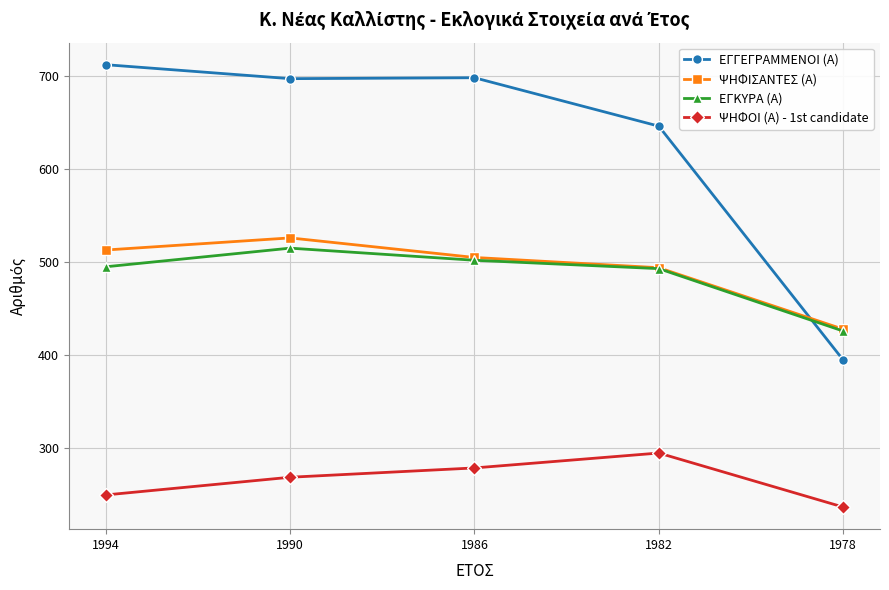

What is the sum of all ΕΓΓΕΓΡΑΜΜΕΝΟΙ (Α) values?

3148